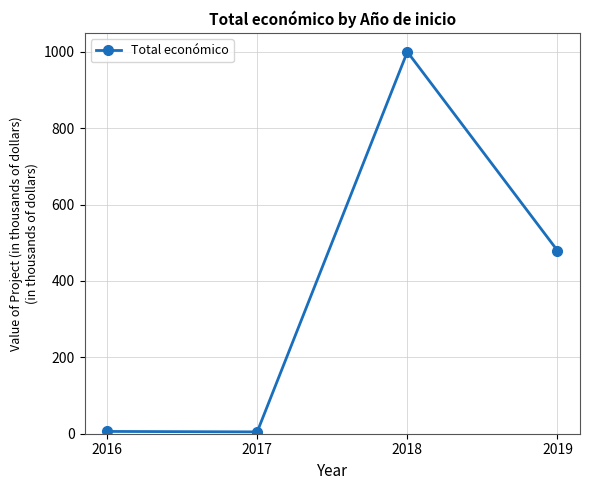

What is the sum of all values?

1490.4